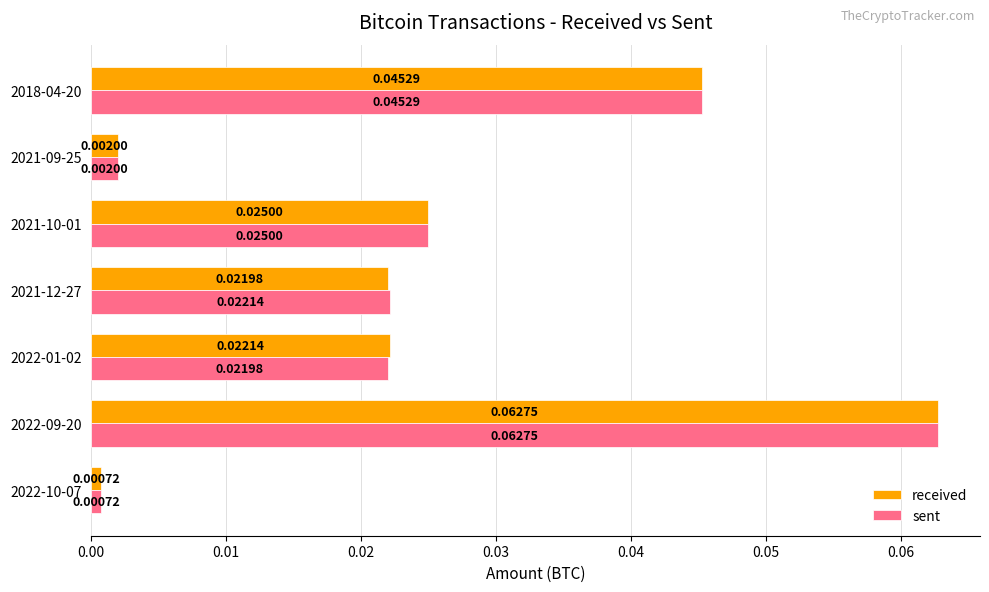

Rank the categories by sent value from highest to lowest.

2022-09-20, 2018-04-20, 2021-10-01, 2021-12-27, 2022-01-02, 2021-09-25, 2022-10-07